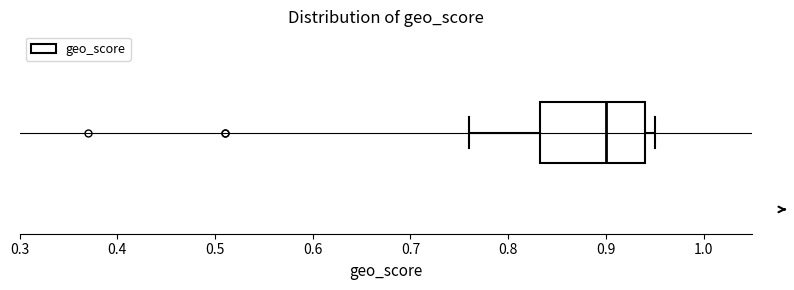

Where is the right edge of the box on the x-axis? The values are not printed on the chart, so give them approximately, as read against the axis.

0.94